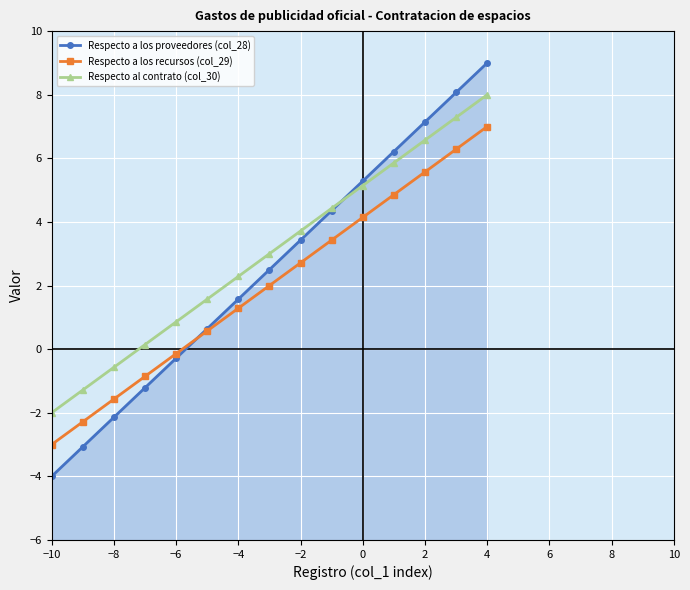

Is it true that Respecto al contrato (col_30) equals 1.0 at 4?

False